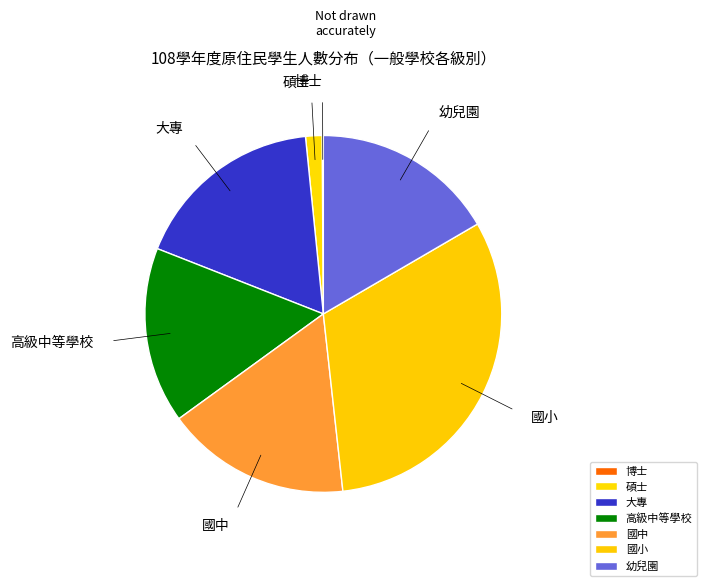

What percentage is the 碩士 slice, to the nearest percent?

1%